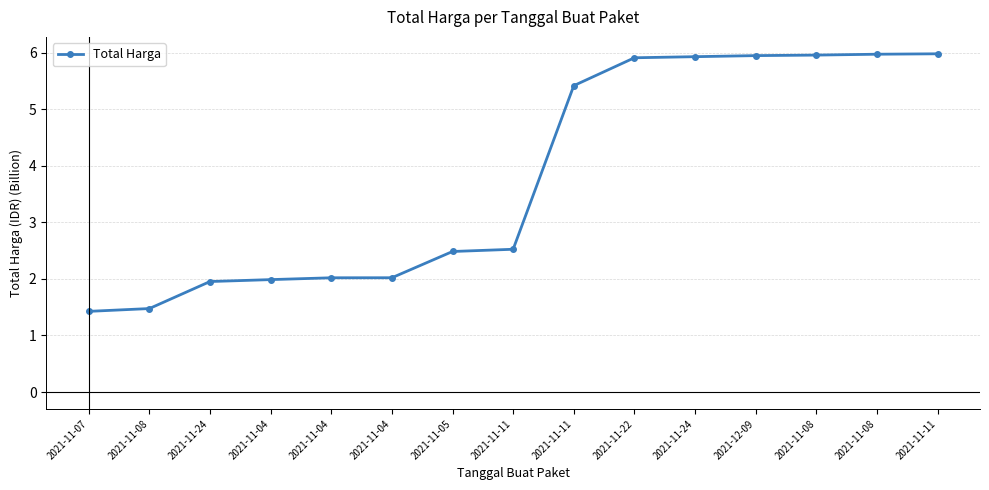

Rank the categories by value from lowest to highest.

2021-11-07, 2021-11-08, 2021-11-24, 2021-11-04, 2021-11-04, 2021-11-04, 2021-11-05, 2021-11-11, 2021-11-11, 2021-11-22, 2021-11-24, 2021-12-09, 2021-11-08, 2021-11-08, 2021-11-11